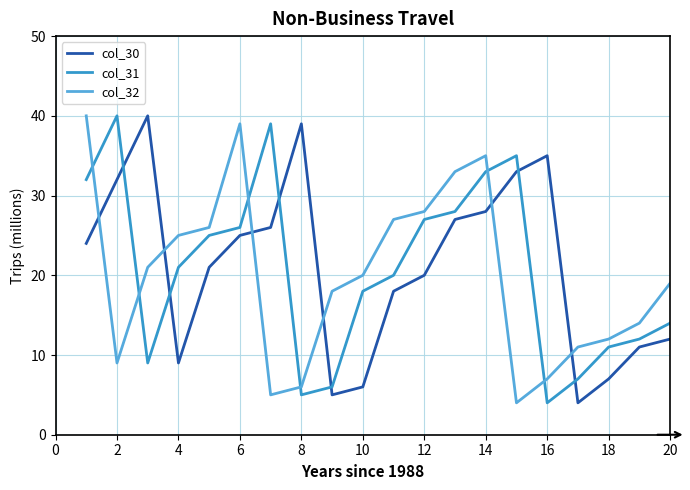

What is the difference between the maximum and minimum values in the col_30 series?

36